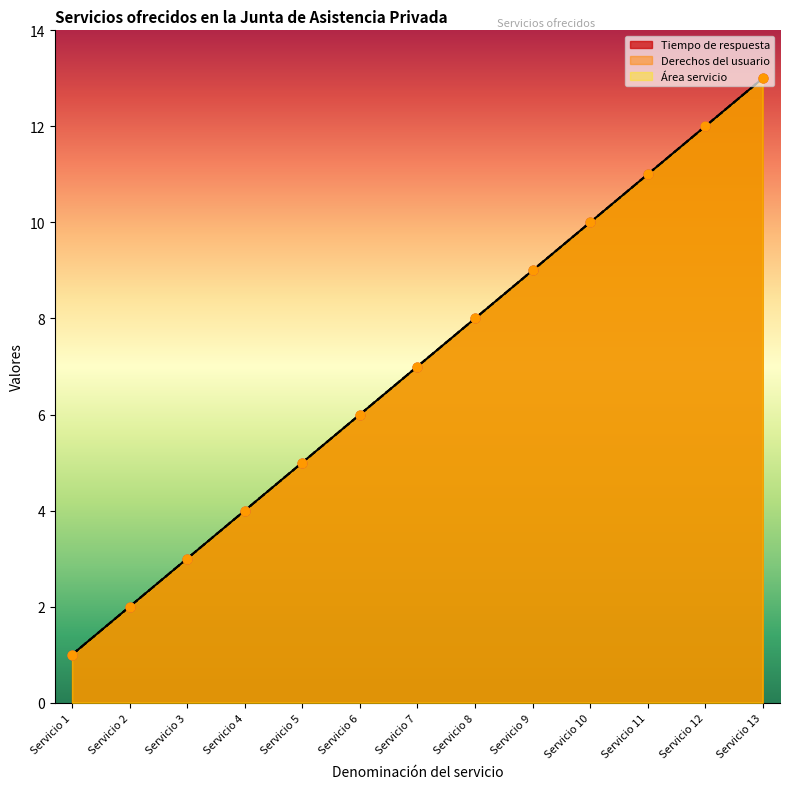

What are all the series names shown in the legend?

Tiempo de respuesta, Derechos del usuario, Área servicio